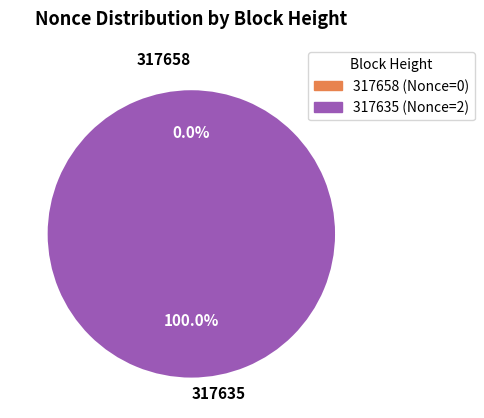

To the nearest percent, what percentage of the pie is 317635?

100%